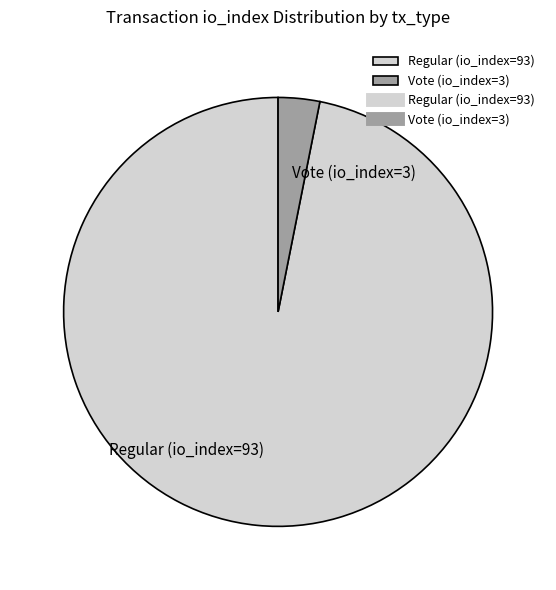

Is it true that Regular (io_index=93) is 97% of the pie?

True